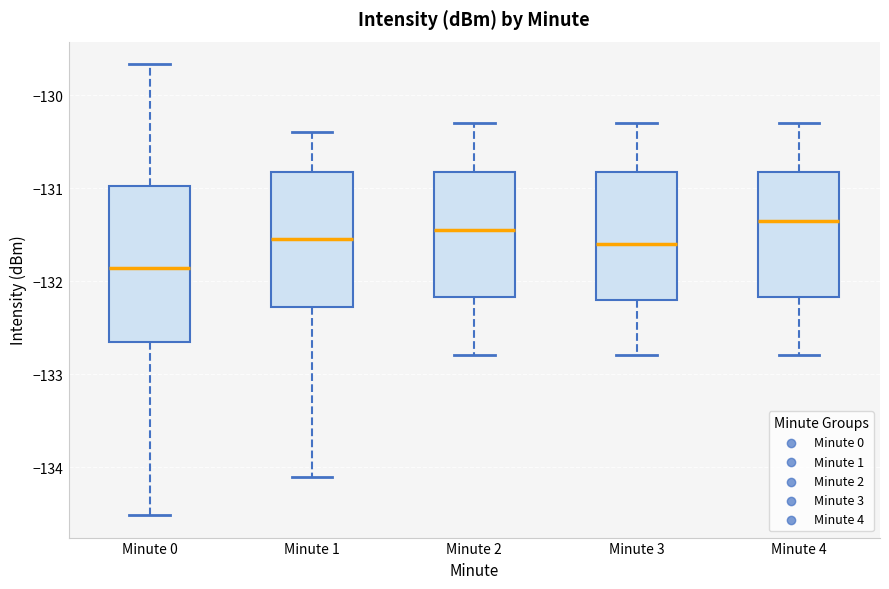

Reading left to right, read every box against the y-axis: the position of its median line, the range the box covers, and the ends of its whiskers. The values are not printed on the chart, so give them approximately, as read against the axis.

Minute 0: median -131.9, box -132.7 to -131.0, whiskers -134.5 to -129.7
Minute 1: median -131.5, box -132.3 to -130.8, whiskers -134.1 to -130.4
Minute 2: median -131.4, box -132.2 to -130.8, whiskers -132.8 to -130.3
Minute 3: median -131.6, box -132.2 to -130.8, whiskers -132.8 to -130.3
Minute 4: median -131.3, box -132.2 to -130.8, whiskers -132.8 to -130.3